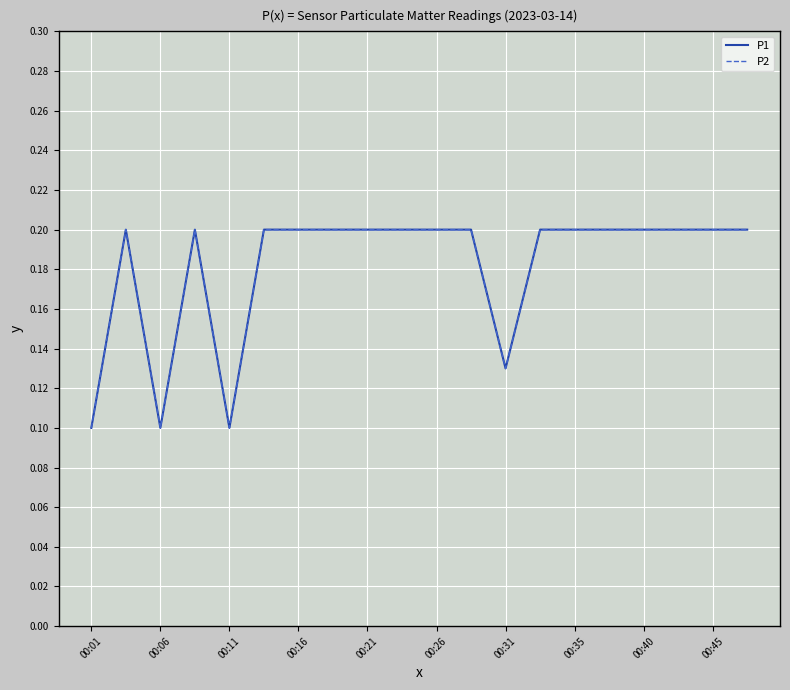

Which category has the lowest value in the P1 series?

00:01